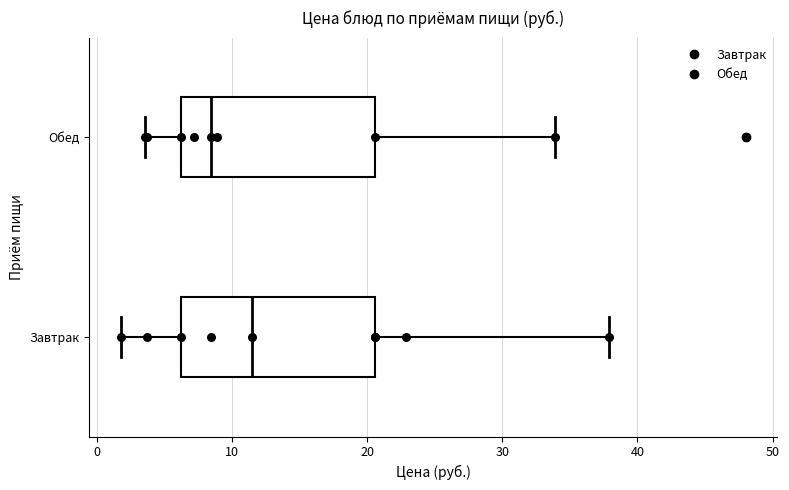

Reading bottom to top, transcribe this box plot: for each box, give where its median line is, the range the box spans, and where its two whiskers end, as read against the x-axis. The values are not printed on the chart, so give them approximately, as read against the axis.

Завтрак: median 11, box 6 to 21, whiskers 2 to 38
Обед: median 8, box 6 to 21, whiskers 4 to 34